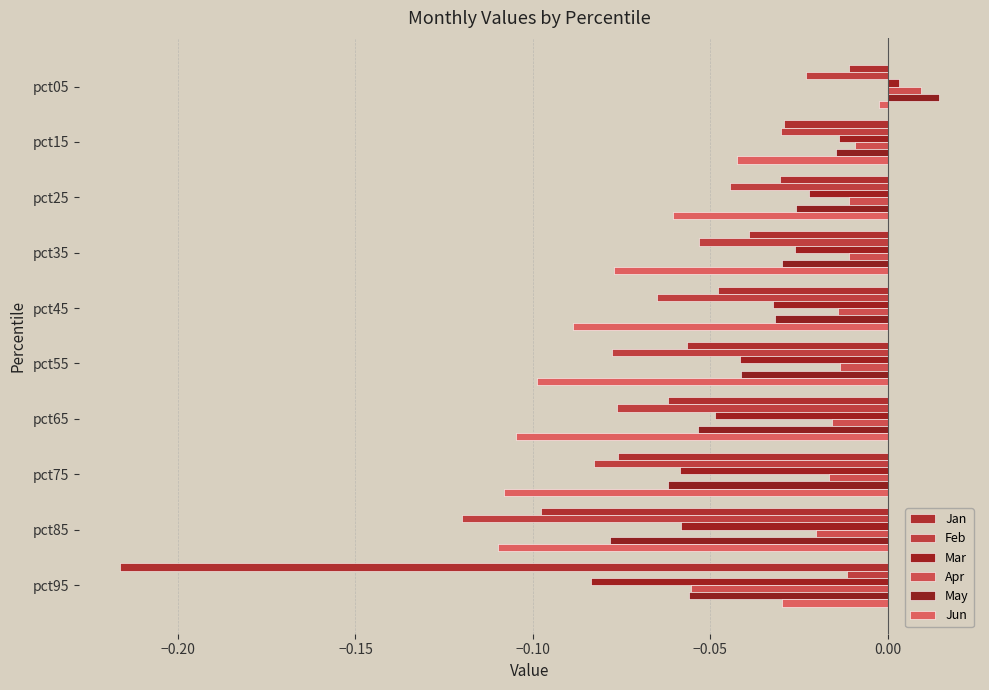

Which series has the largest range (max minus min)?

Jan